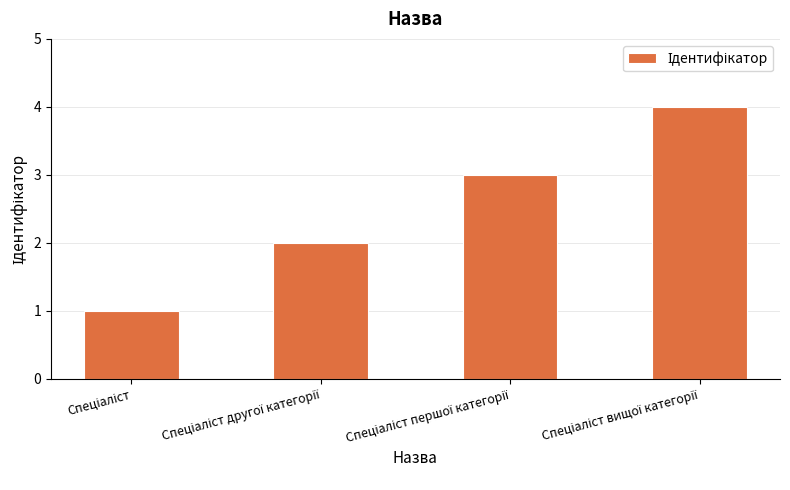

What is the sum of all values?

10